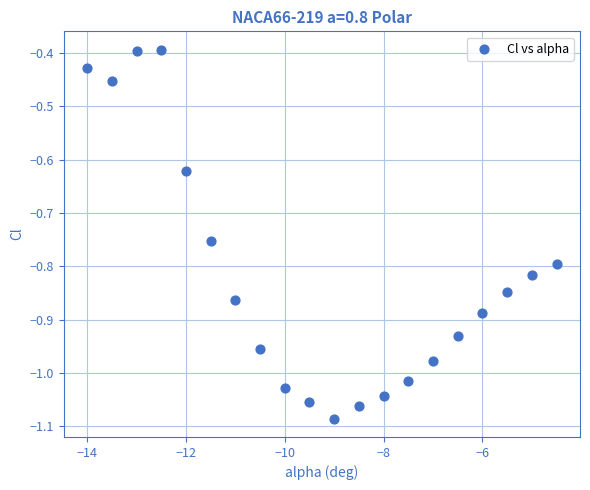

What is the range of Y values (max minus min)?

0.7